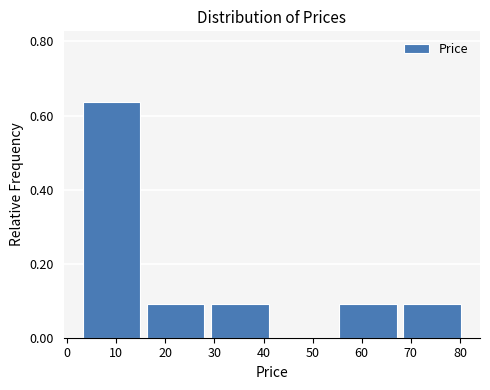

Reading left to right, transcribe this chart: for each bar, give the range it covers on the x-axis and its height. Neither the bar edges nor the heights are printed on the chart, so give them approximately, as read against the axes.

3 to 16: 0.64
16 to 29: 0.10
29 to 42: 0.10
42 to 55: 0
55 to 68: 0.10
68 to 82: 0.10